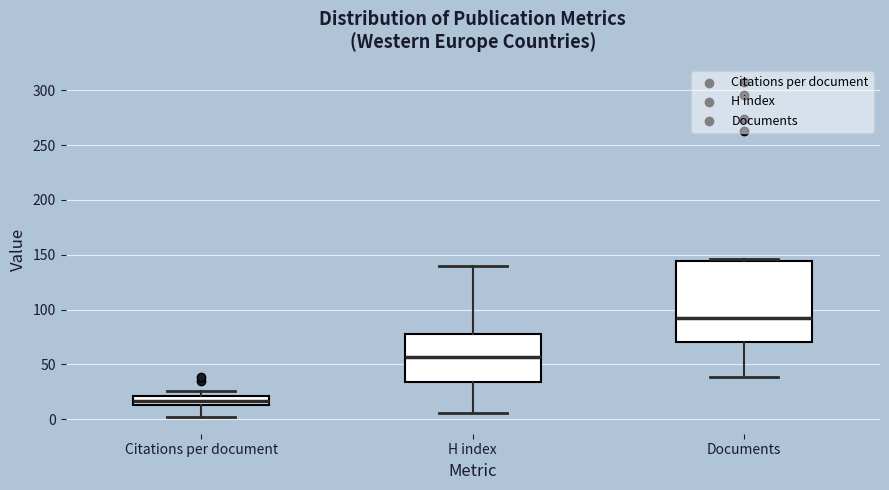

Reading left to right, transcribe this box plot: for each box, give where its median line is, the range the box spans, and where its two whiskers end, as read against the y-axis. The values are not printed on the chart, so give them approximately, as read against the axis.

Citations per document: median 15 (inside the box), box 15 to 20, whiskers 0 to 25
H index: median 55, box 35 to 80, whiskers 5 to 140
Documents: median 95, box 70 to 145, whiskers 40 to 145